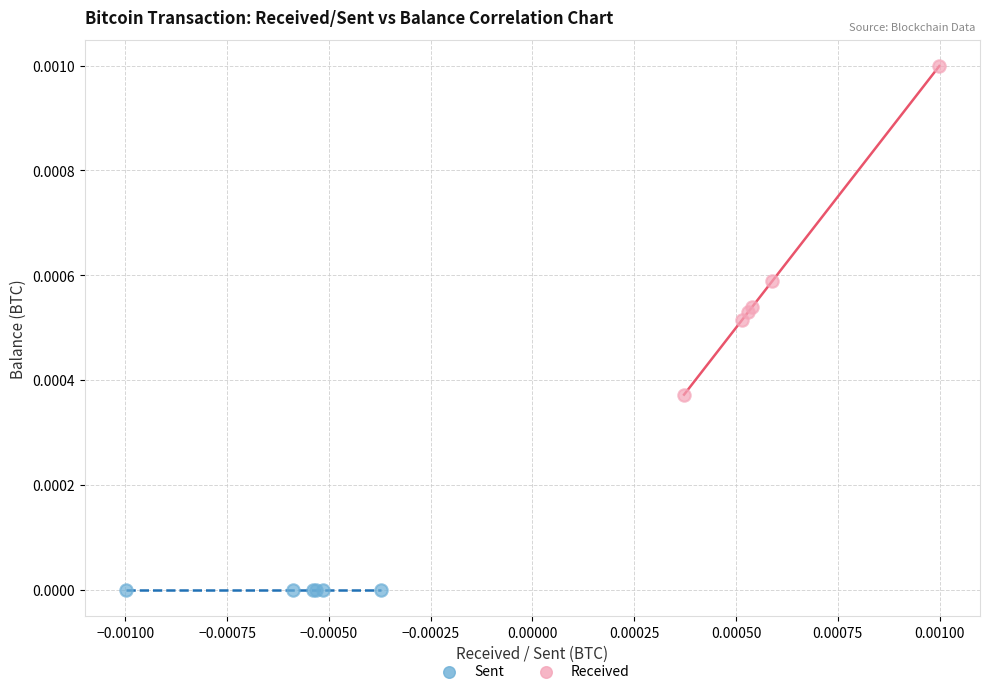

Which series reaches the maximum Y coordinate?

Received